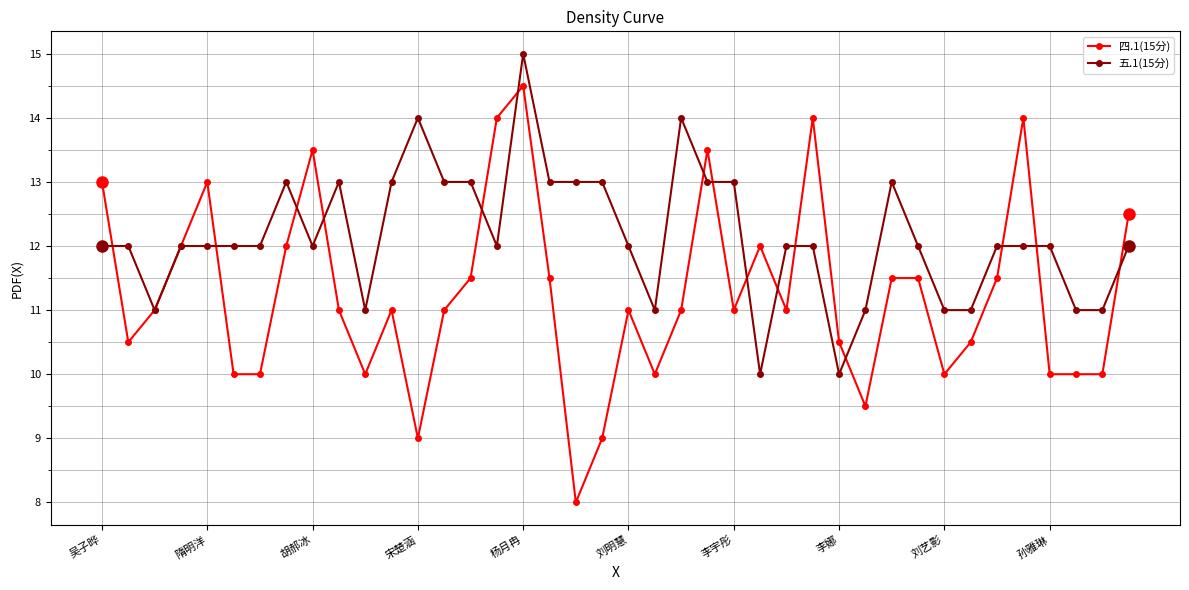

Which series has the largest total across all categories?

五.1(15分)